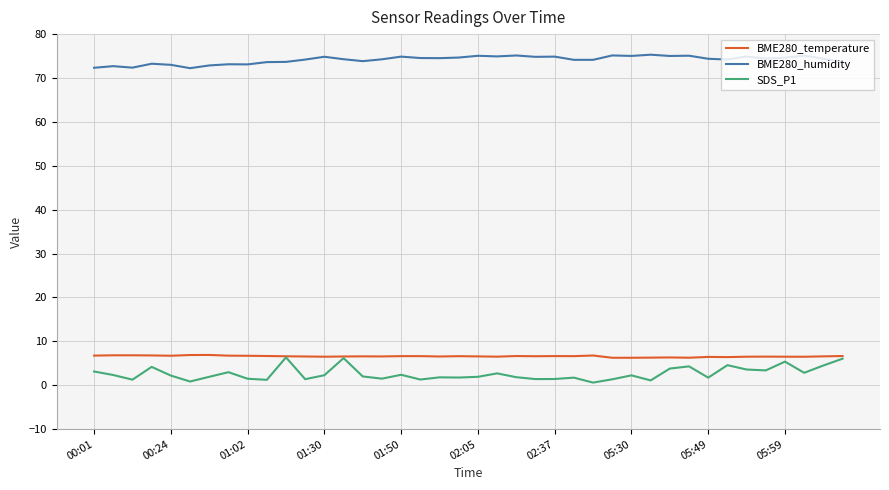

True or false: BME280_humidity and BME280_temperature cross at least once.

False